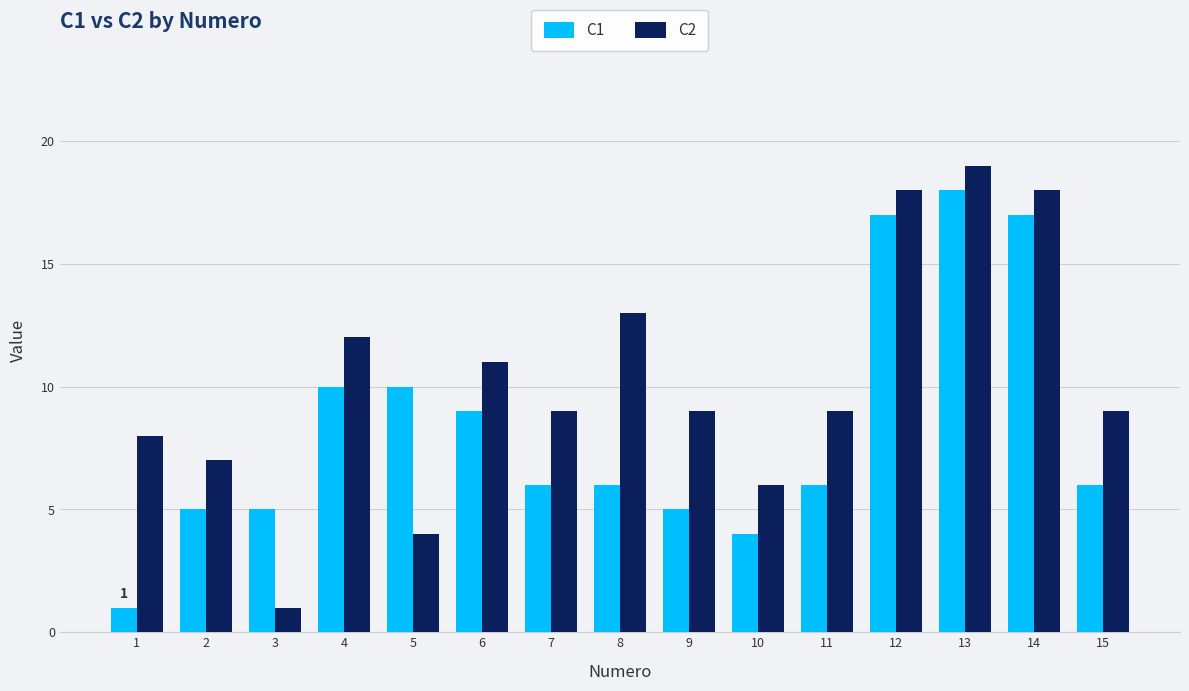

Read the C1 value at 15.

6